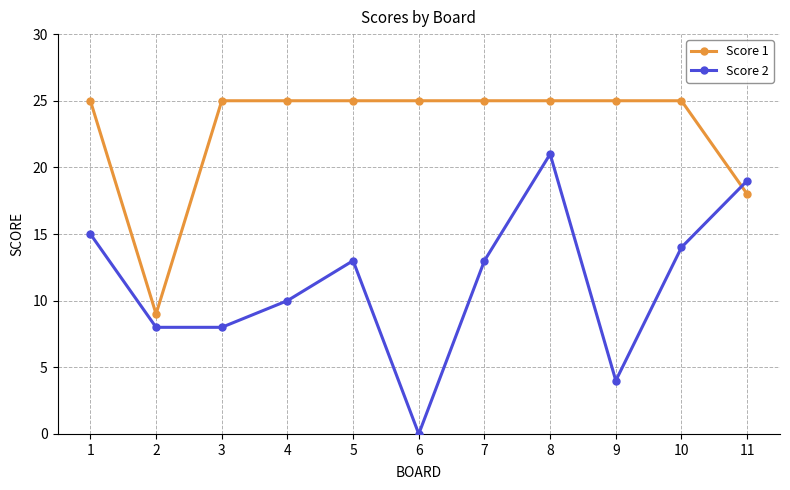

True or false: Score 2 and Score 1 cross at least once.

True